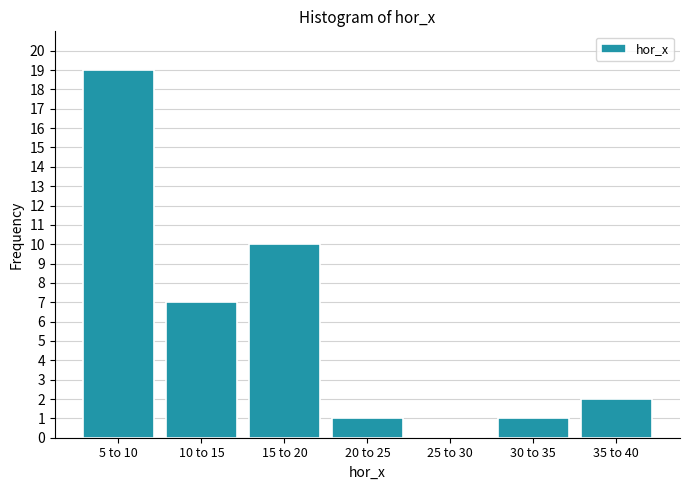

Reading left to right, what are all the values shown in this chart?

5 to 10=19	10 to 15=7	15 to 20=10	20 to 25=1	25 to 30=0	30 to 35=1	35 to 40=2